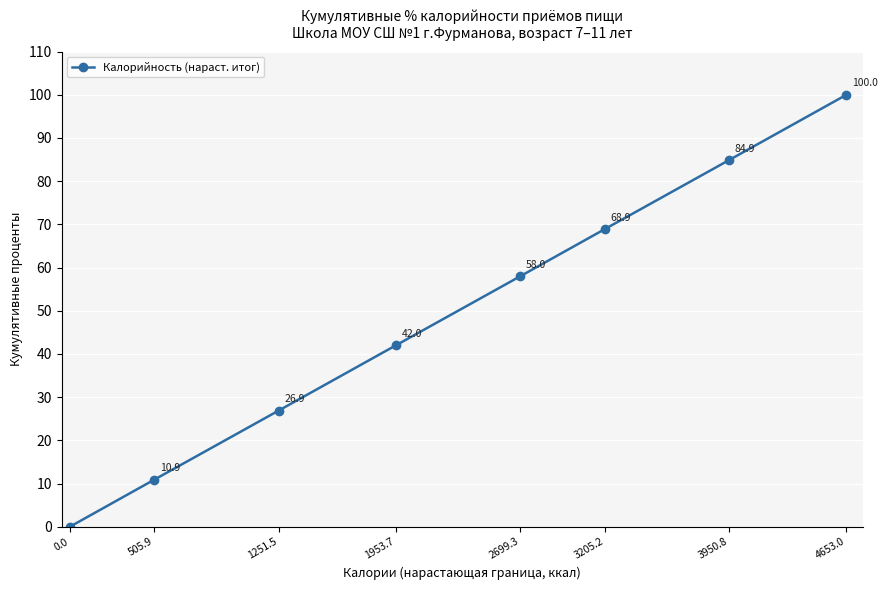

How many categories are shown in the chart?

8